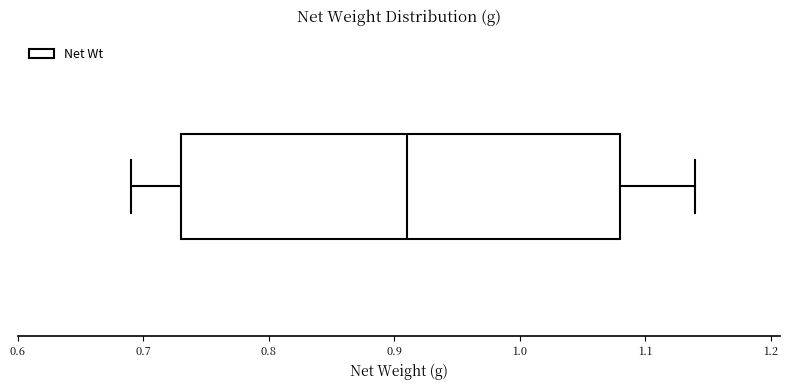

Read this box plot against the x-axis: the position of the median line, the range covered by the box, and the ends of both whiskers. The values are not printed on the chart, so give them approximately, as read against the axis.

median 0.91, box 0.73 to 1.08, whiskers 0.69 to 1.14